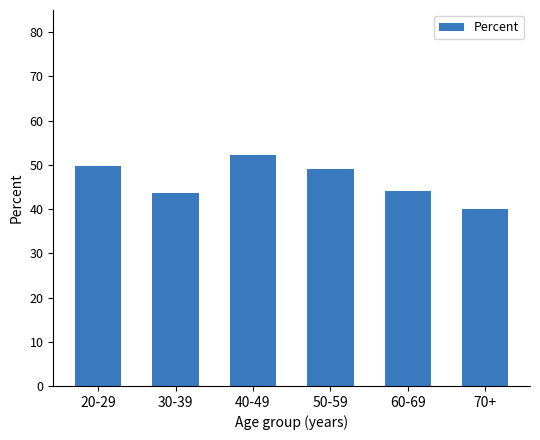

Which category has the highest value across all series?

40-49